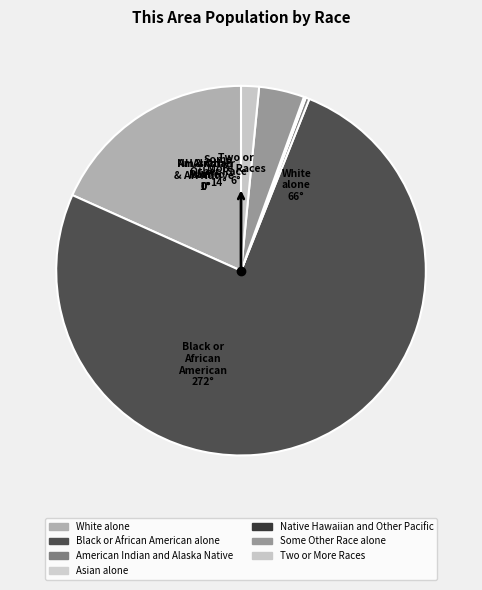

What is the total percentage of American Indian and Alaska Native and Asian alone?

0.4%